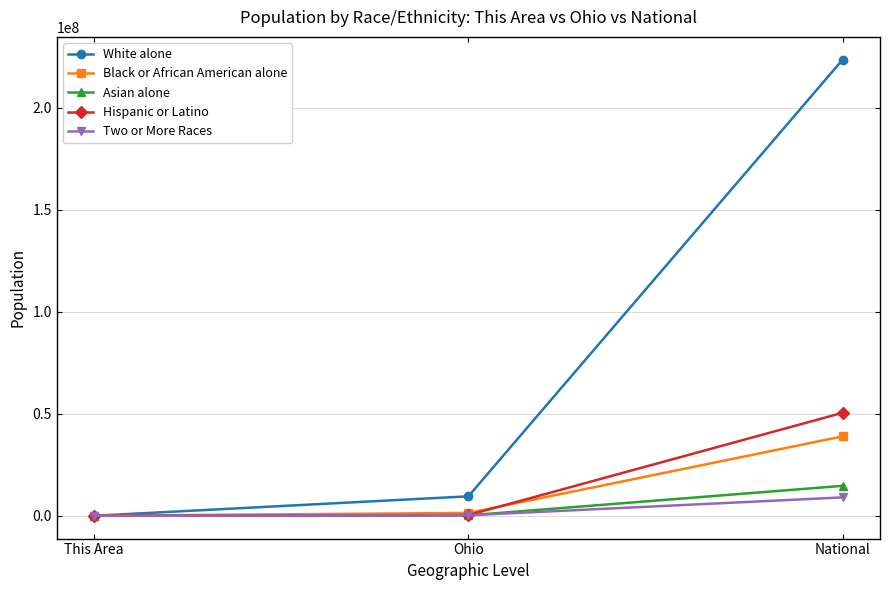

How many data points in Hispanic or Latino are less than 354674?

1